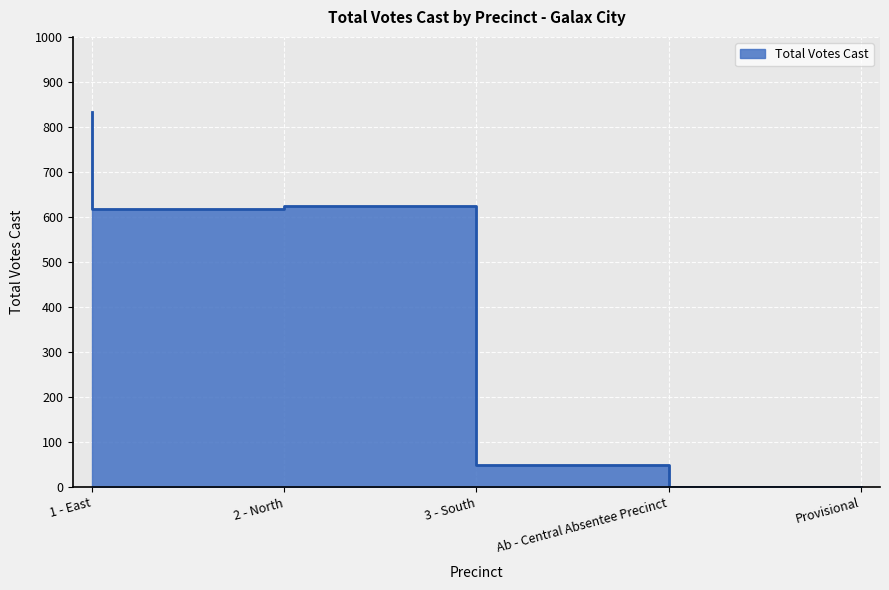

What is the sum of all values?

2124